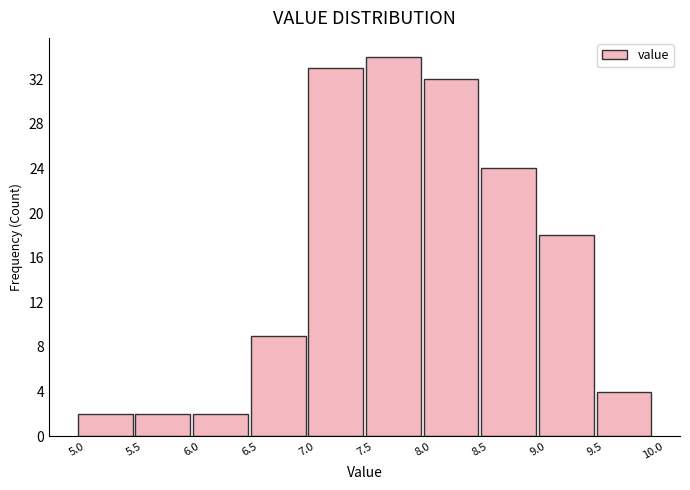

Reading left to right, list every bar in this chart as the range it spans on the x-axis followed by its height. The values are not printed on the chart, so give them approximately, as read against the axis.

5.0 to 5.5: 2
5.5 to 6.0: 2
6.0 to 6.5: 2
6.5 to 7.0: 9
7.0 to 7.5: 33
7.5 to 8.0: 34
8.0 to 8.5: 32
8.5 to 9.0: 24
9.0 to 9.5: 18
9.5 to 10.0: 4